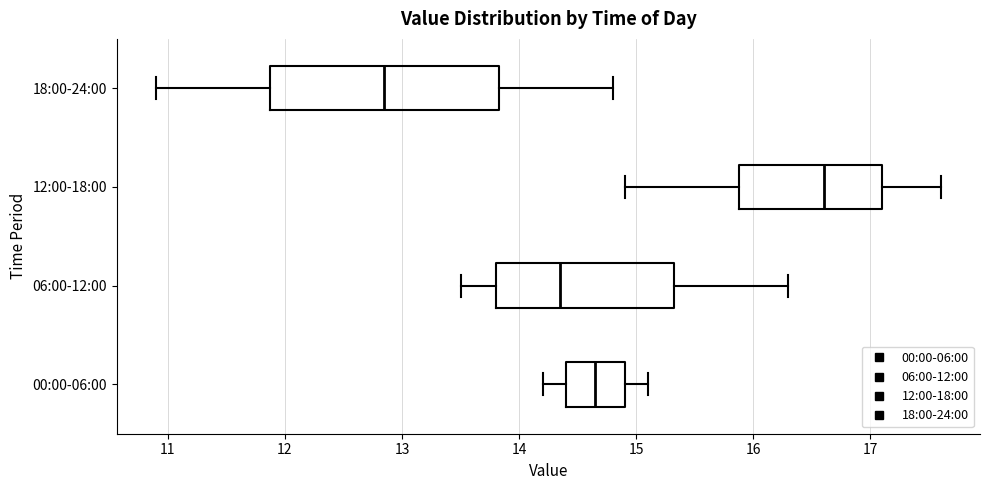

Reading bottom to top, transcribe this box plot: for each box, give where its median line is, the range the box spans, and where its two whiskers end, as read against the x-axis. The values are not printed on the chart, so give them approximately, as read against the axis.

00:00-06:00: median 14.7, box 14.4 to 14.9, whiskers 14.2 to 15.1
06:00-12:00: median 14.4, box 13.8 to 15.3, whiskers 13.5 to 16.3
12:00-18:00: median 16.6, box 15.9 to 17.1, whiskers 14.9 to 17.6
18:00-24:00: median 12.9, box 11.9 to 13.8, whiskers 10.9 to 14.8